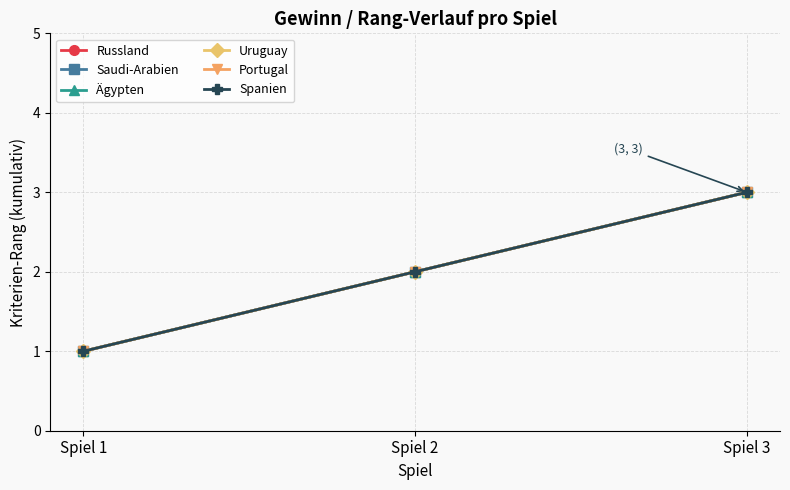

Is this an area chart (filled region under the line)?

No